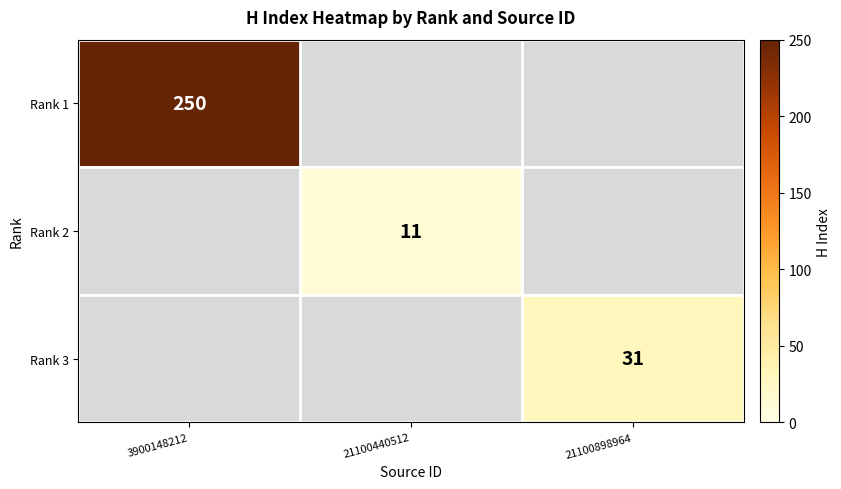

The Rank 2 series shows 5 at 21100440512. True or false?

False